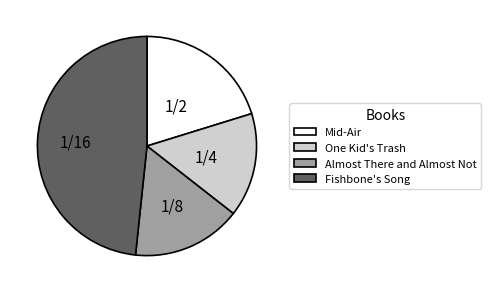

Approximately how many times larger is the value at Mid-Air compared to Fishbone's Song?

0.4